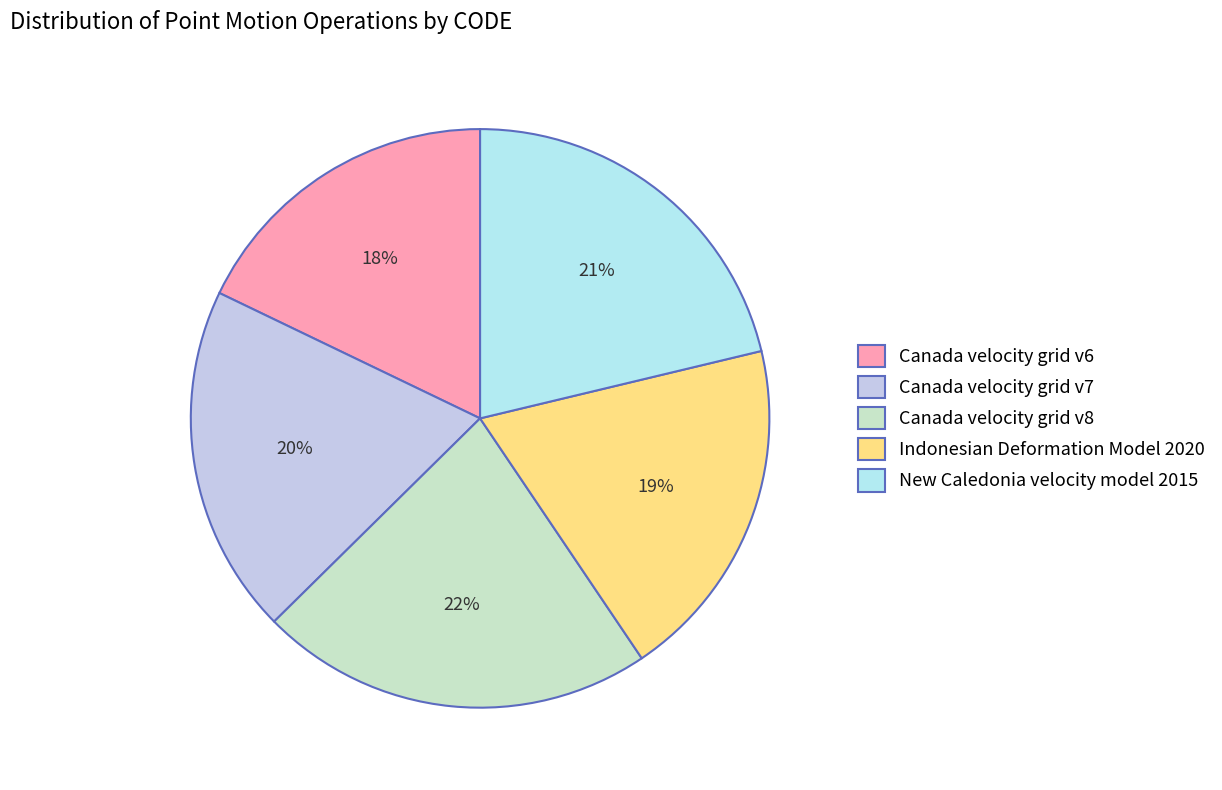

Does Canada velocity grid v8 represent more than half of the total?

No